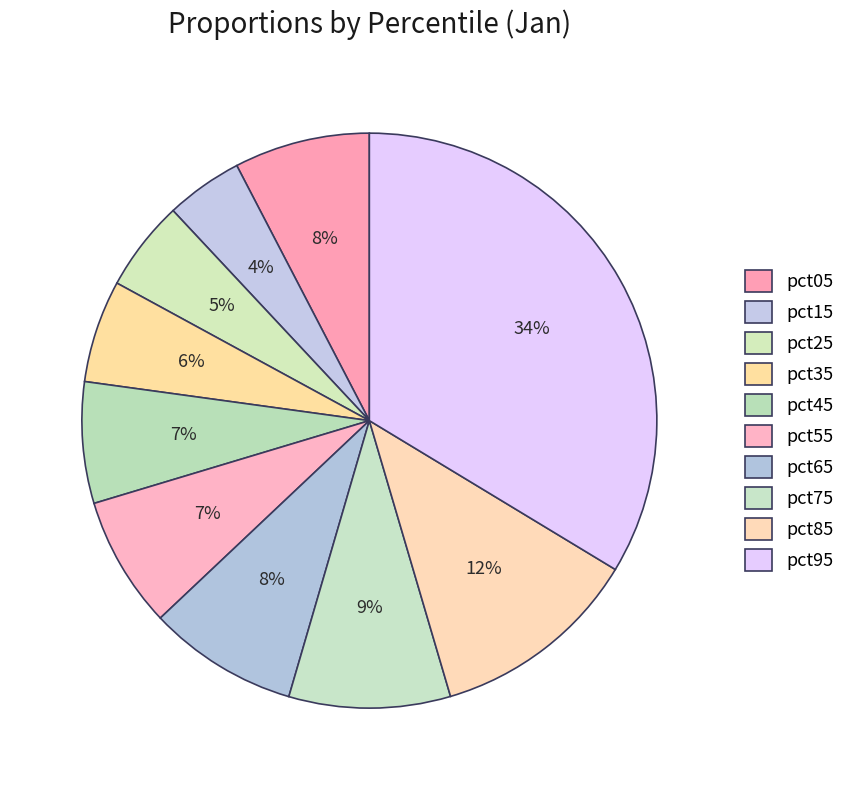

How many segments does this pie chart have?

10